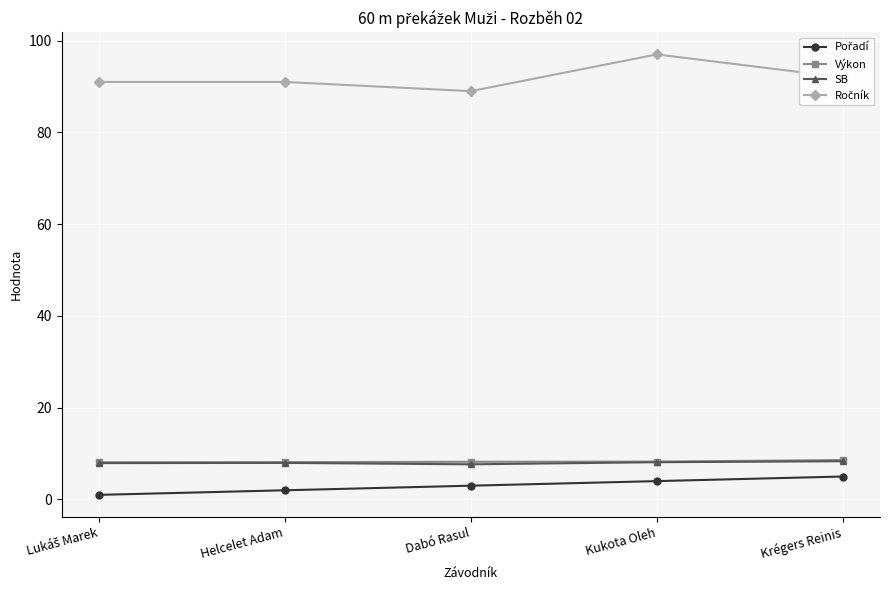

True or false: Výkon has a value of 8.2 at Kukota Oleh.

True